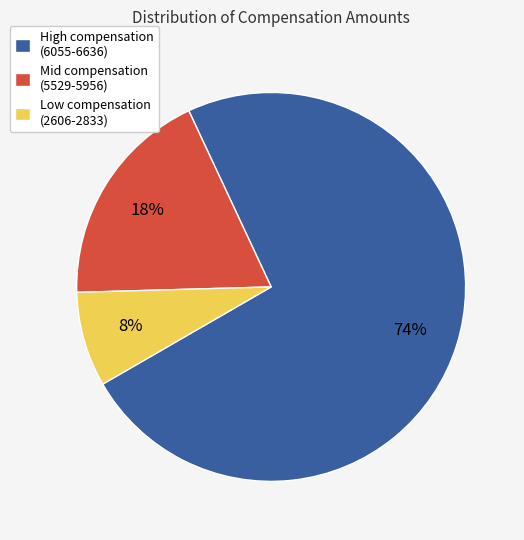

Is it true that Mid compensation (5529-5956) is 18% of the pie?

True